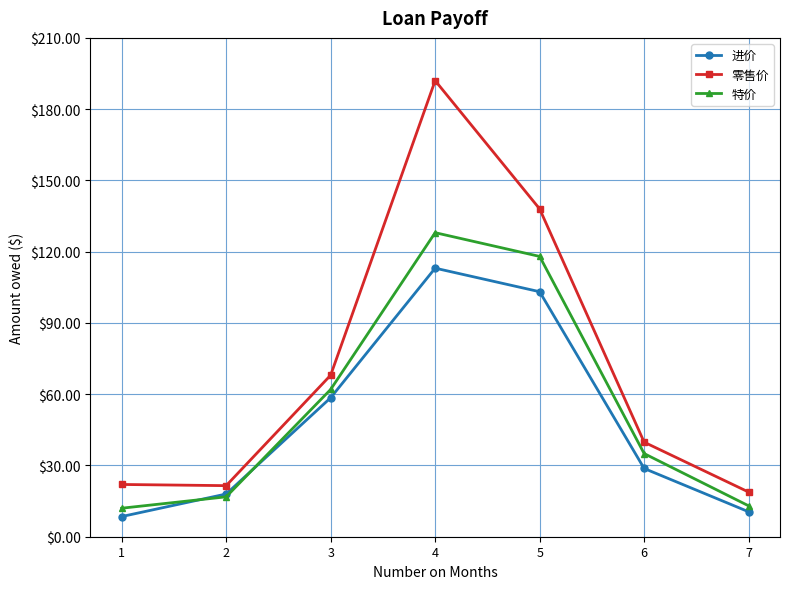

What is the lowest value of the 特价 series?

12.0